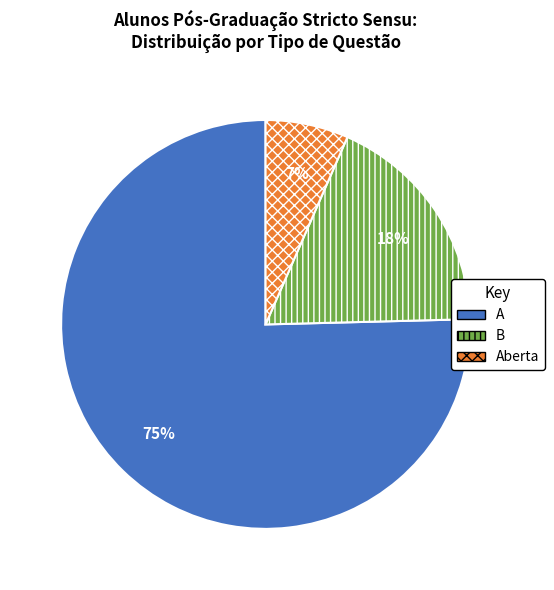

Is there a majority slice in this chart?

Yes